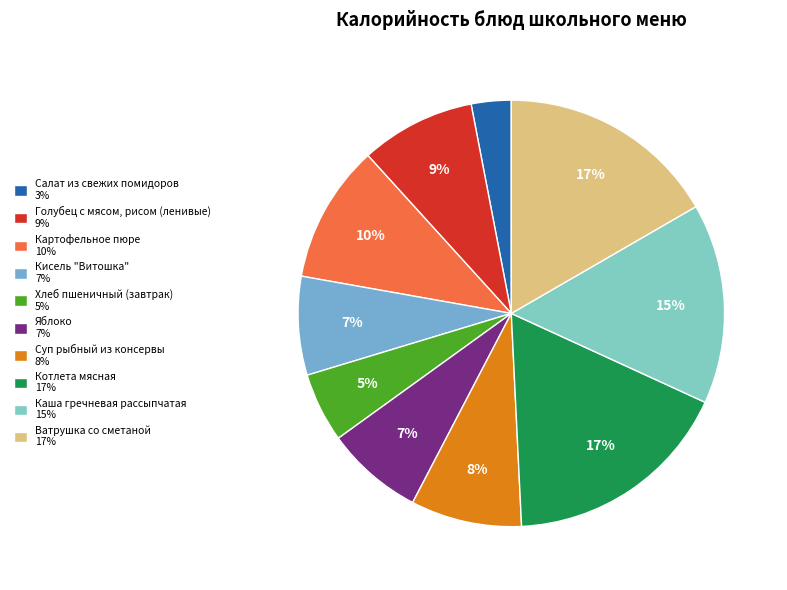

Do Ватрушка со сметаной and Каша гречневая рассыпчатая together represent more than half of the pie?

No